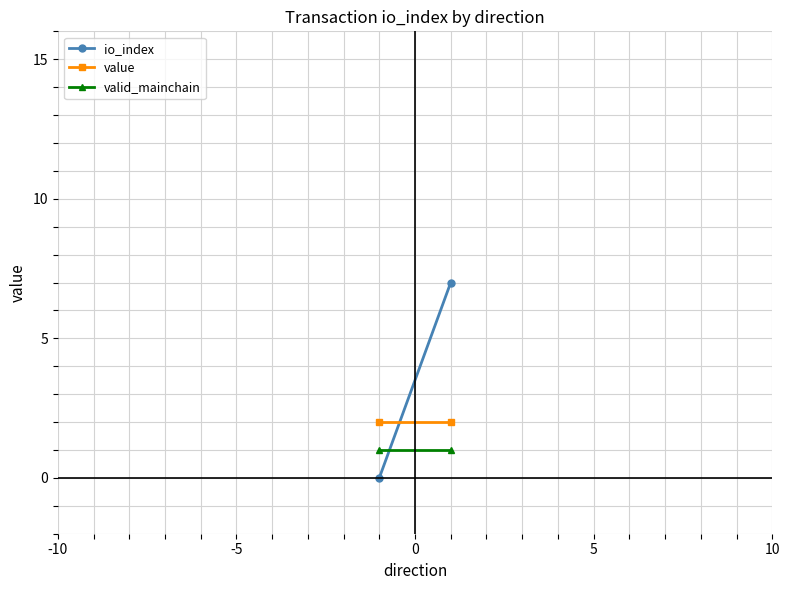

Reading left to right, list all the values displayed in this chart.

io_index: 0.0	7.0
value: 2.0	2.0
valid_mainchain: 1.0	1.0